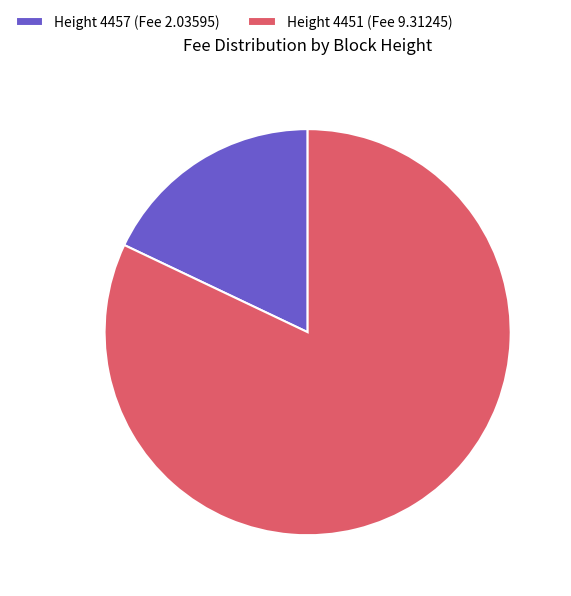

Is the sum of Height 4451 (Fee 9.31245) and Height 4457 (Fee 2.03595) greater than half?

Yes